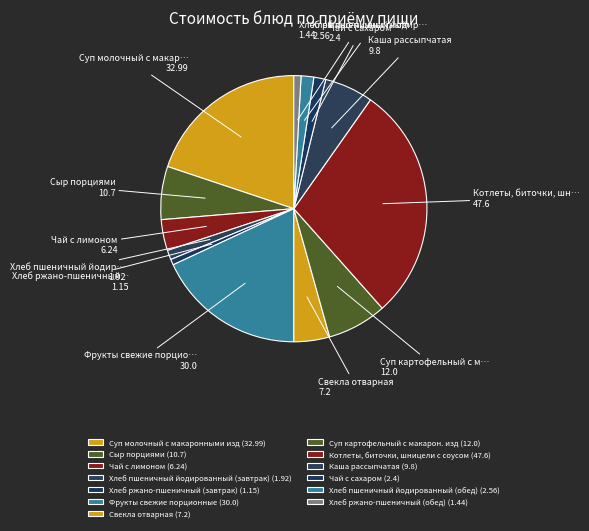

Combined, what portion of the pie is Хлеб пшеничный йодированный (обед) and Хлеб ржано-пшеничный (завтрак)?

2.2%